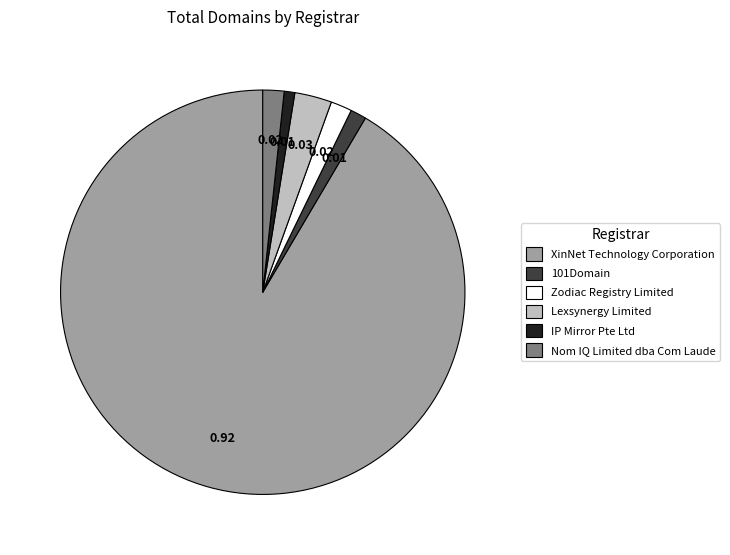

How many segments does this pie chart have?

6